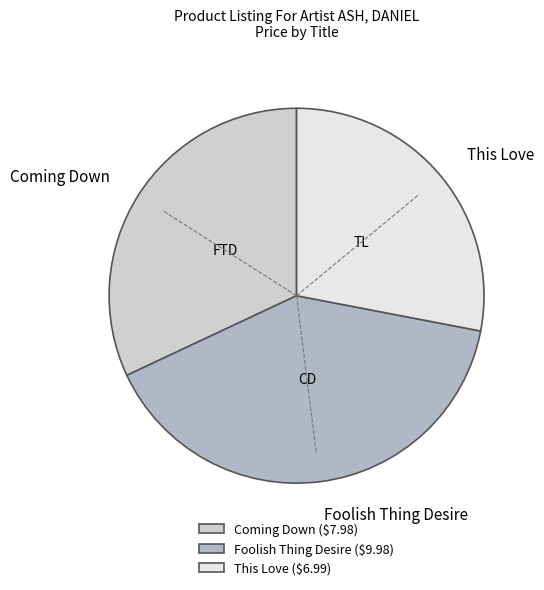

Is there any slice that represents more than half of the pie?

No